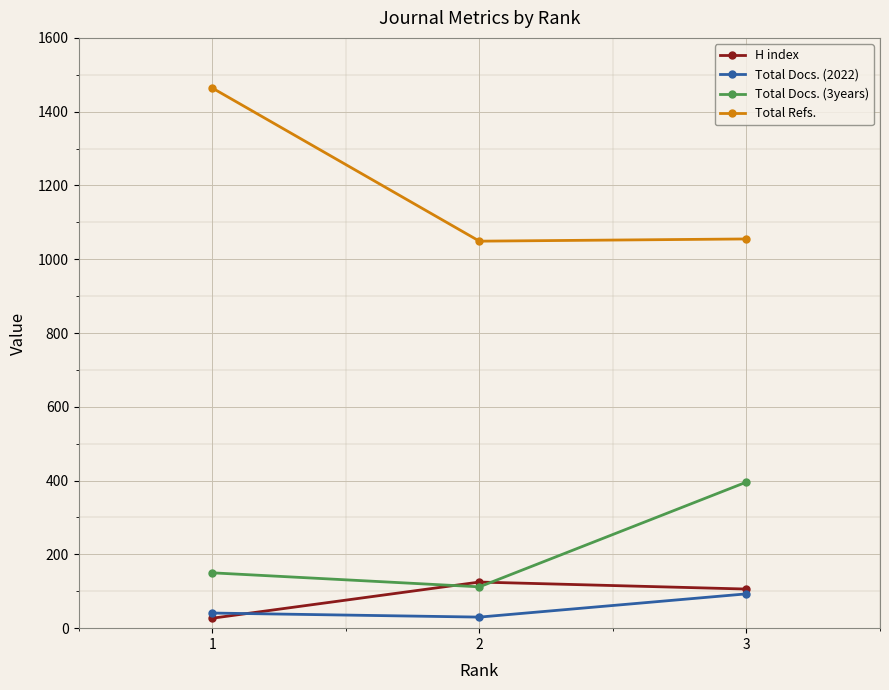

The value of Total Docs. (3years) at 2 is 44. True or false?

False